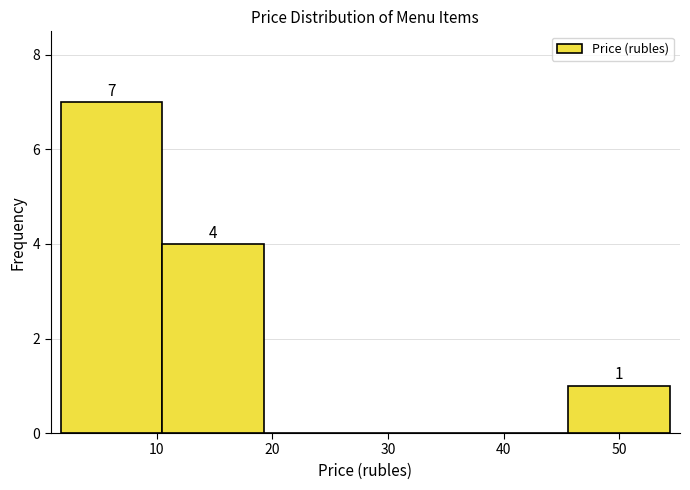

Which range on the x-axis has the tallest bar?

2 to 10